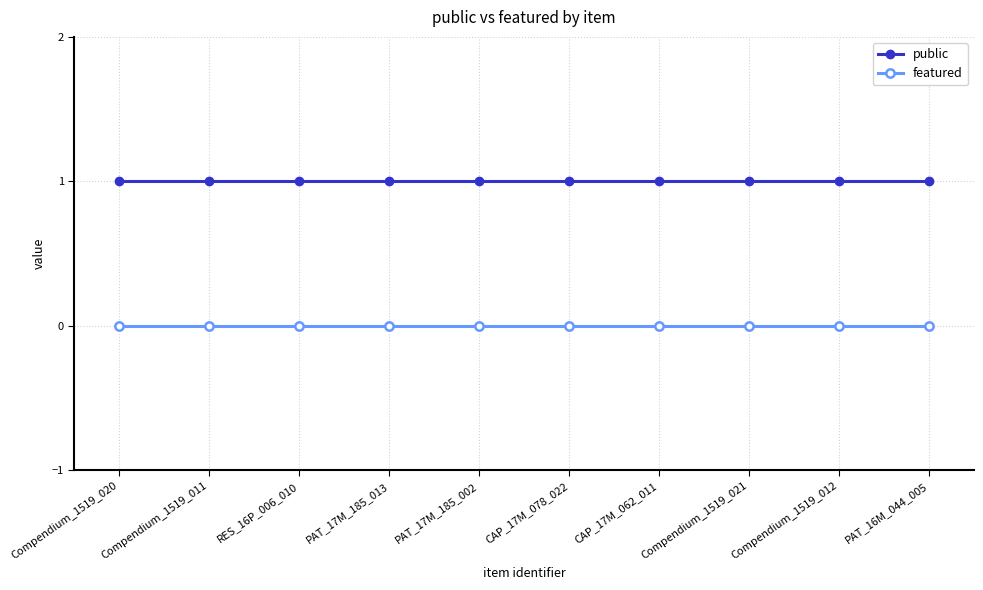

Which series has the largest total across all categories?

public